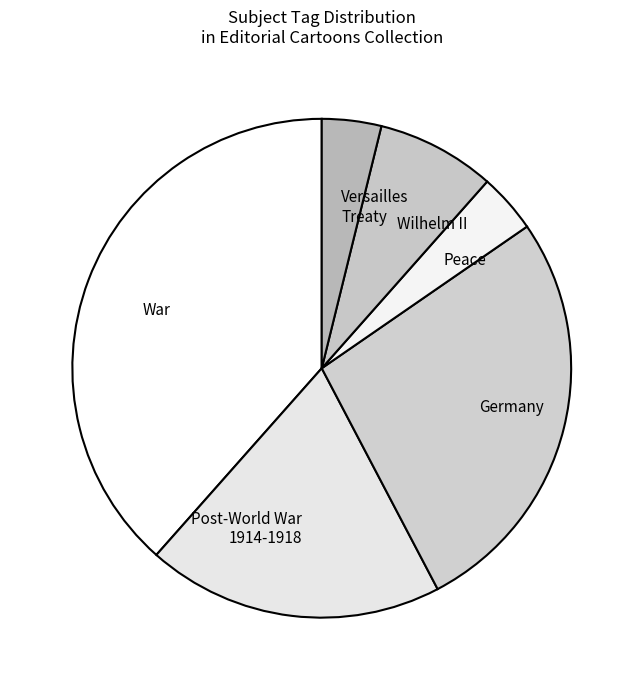

True or false: Versailles Treaty accounts for 9% of the total.

False